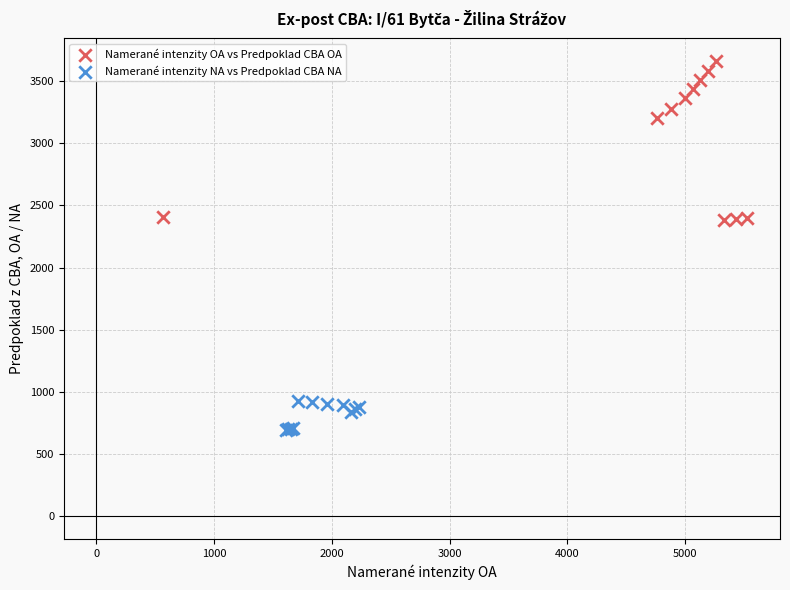

Which series has the largest Y range (max minus min)?

Namerané intenzity OA vs Predpoklad CBA OA